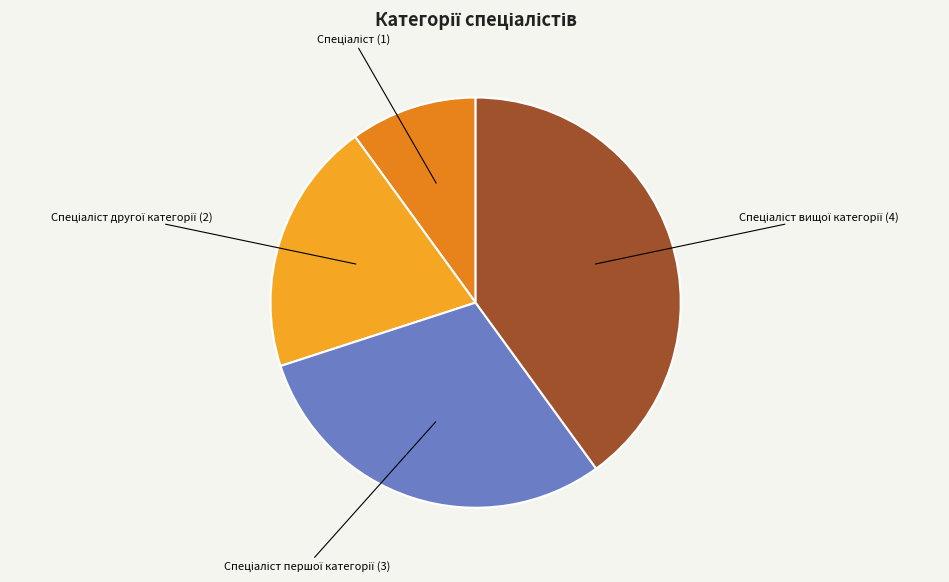

Which category has the smallest portion of the pie?

Спеціаліст